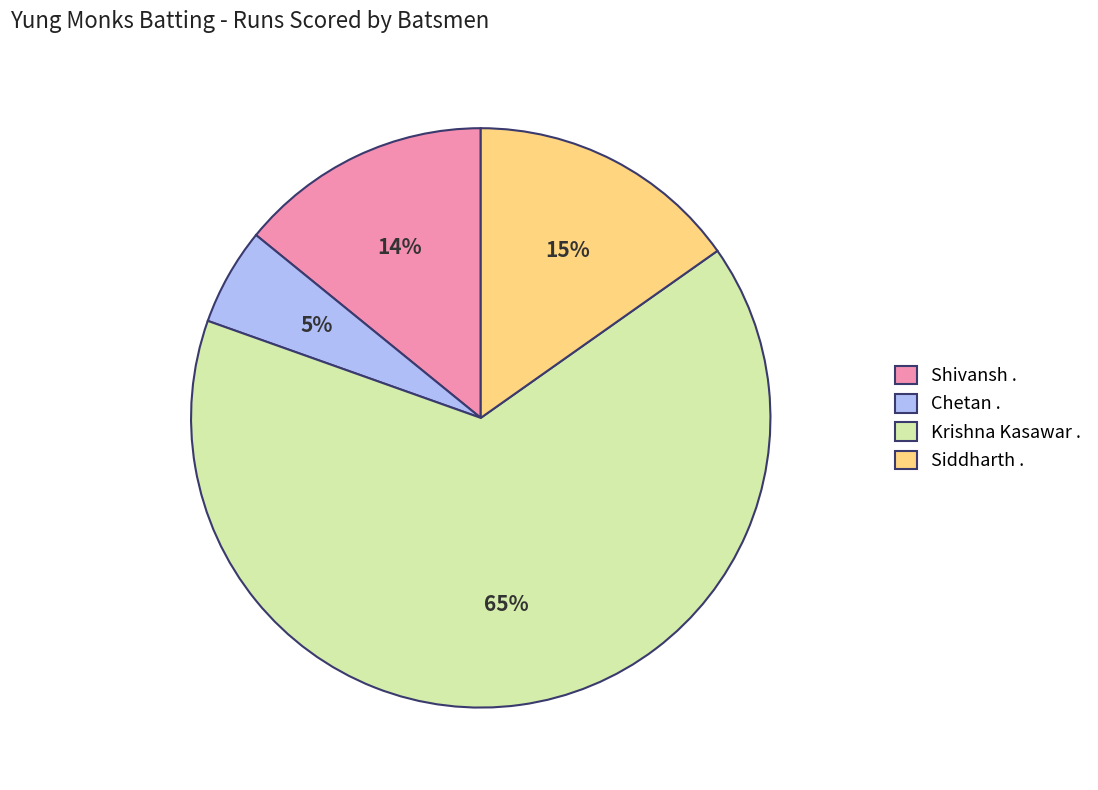

To the nearest percent, what is the average slice percentage?

25%